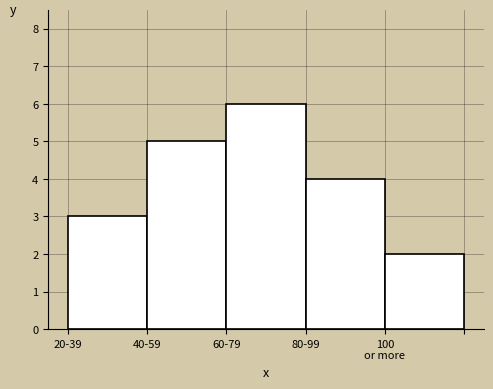

Reading left to right, what are all the values shown in this chart?

3	5	6	4	2